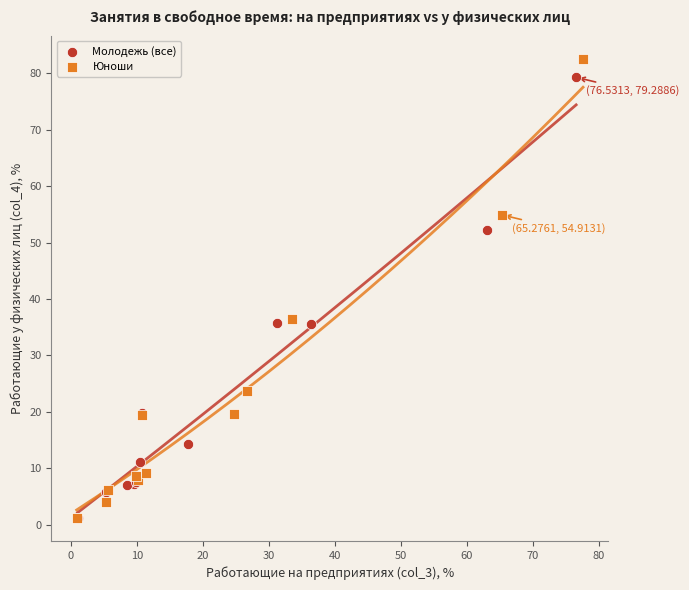

Which series has the largest Y range (max minus min)?

Юноши